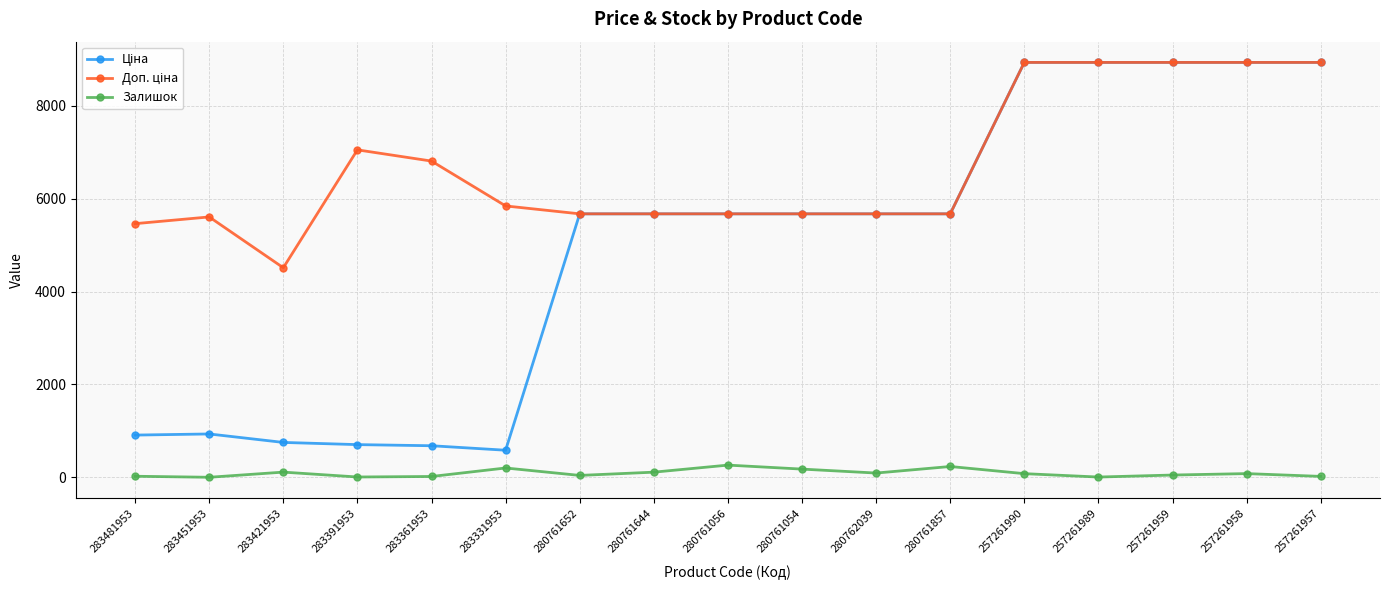

At how many categories does at least one series exceed 7719?

5